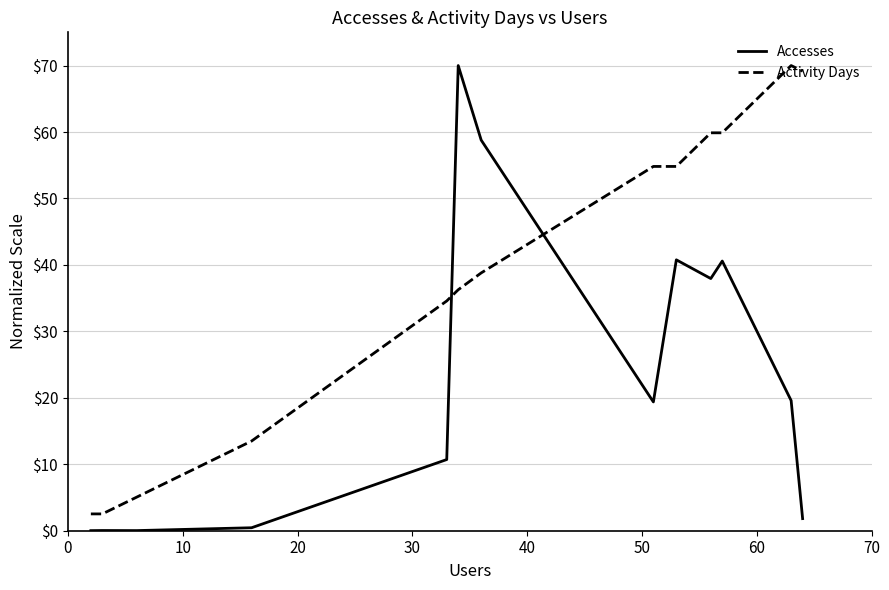

Is this an area chart (filled region under the line)?

No